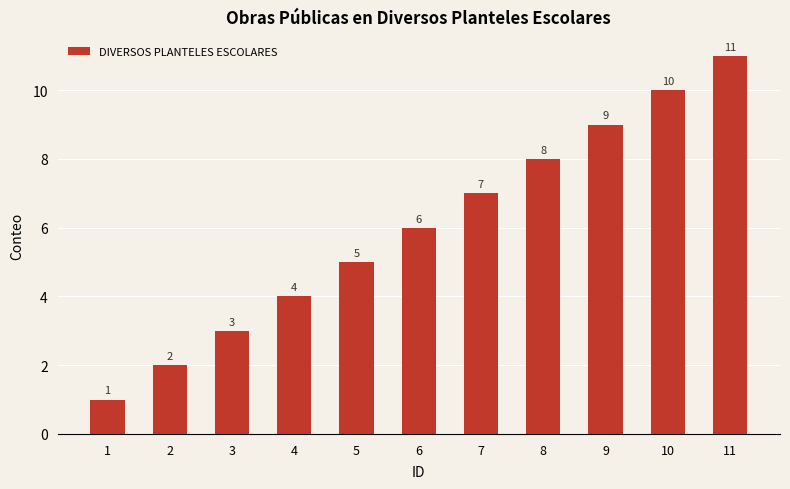

Between 10 and 3, which is larger?

10